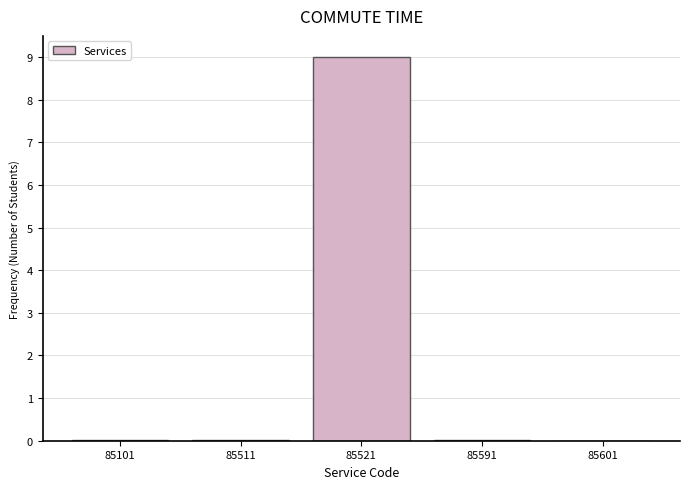

The value at 85591 is 0.0. True or false?

True